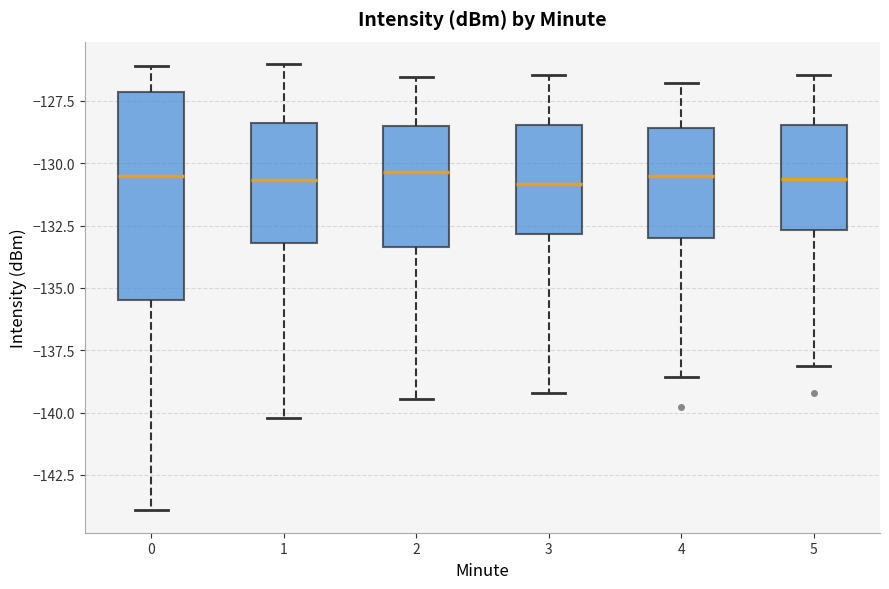

Which box is the tallest, from its lower edge to its upper edge?

0